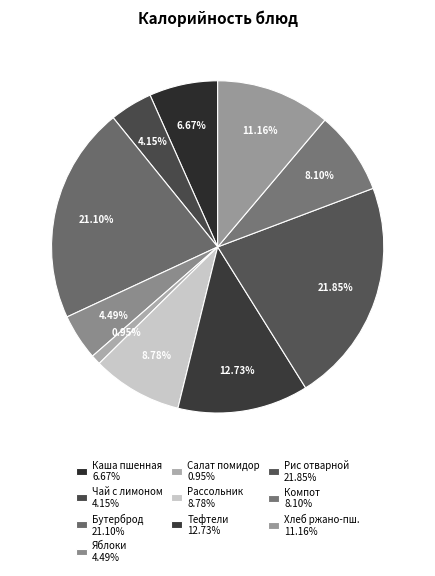

How many slices are in this pie chart?

10